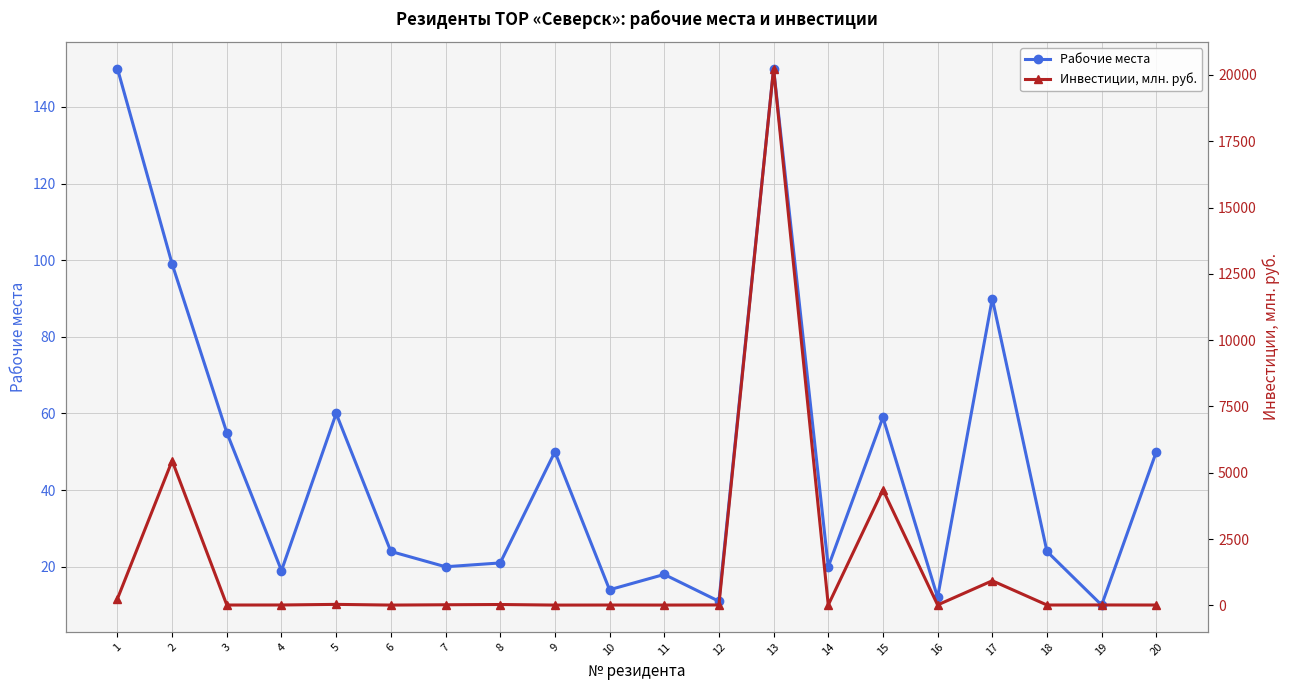

What is the difference between the highest and lowest values at 20?

38.0